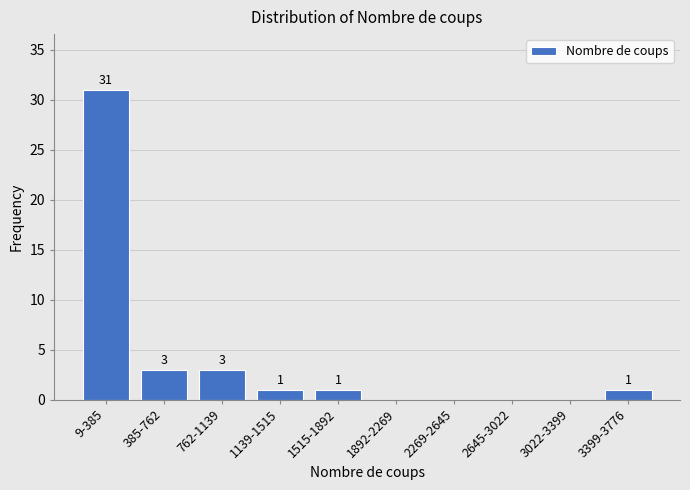

Reading right to left, transcribe all the data shown in this chart.

3399-3776=1	3022-3399=0	2645-3022=0	2269-2645=0	1892-2269=0	1515-1892=1	1139-1515=1	762-1139=3	385-762=3	9-385=31